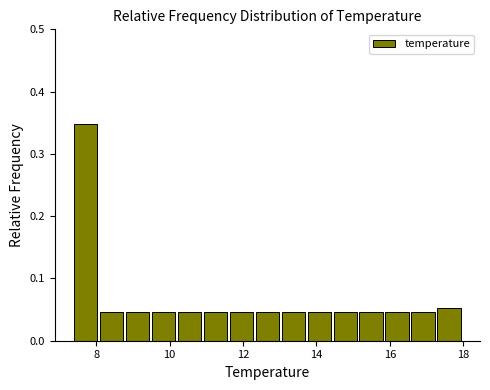

Read against the x-axis, roughly where is the centre of the tallest bar?

7.8